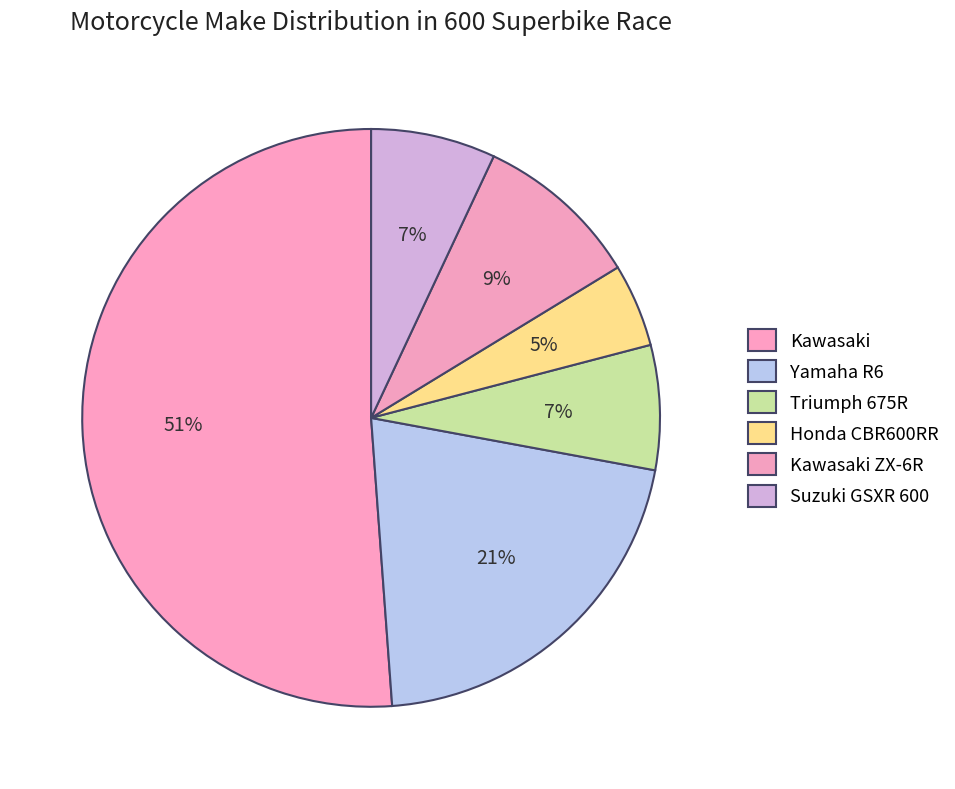

What percentage do Yamaha R6 and Kawasaki together represent?

72.1%